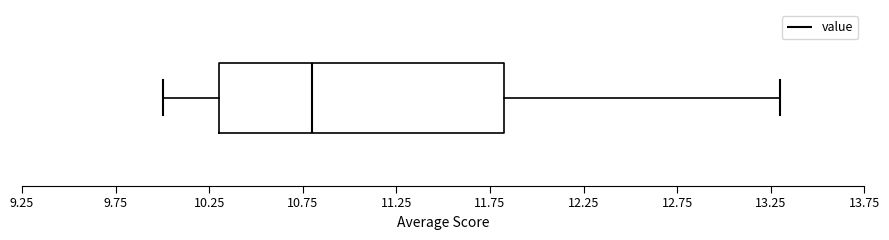

Where does the left whisker of the box end on the x-axis? The values are not printed on the chart, so give them approximately, as read against the axis.

10.00